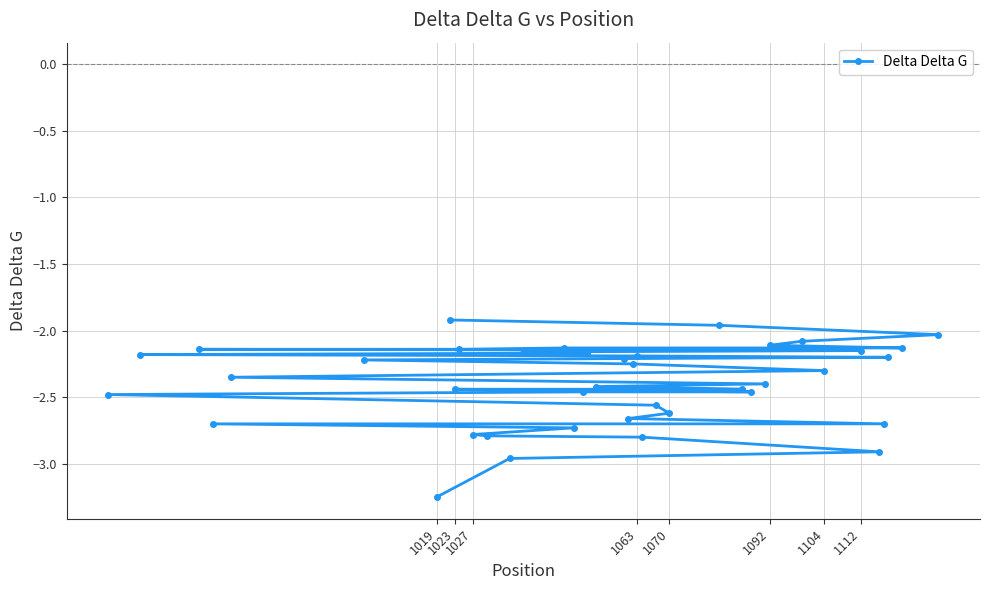

What is the minimum value shown in the chart?

-3.2